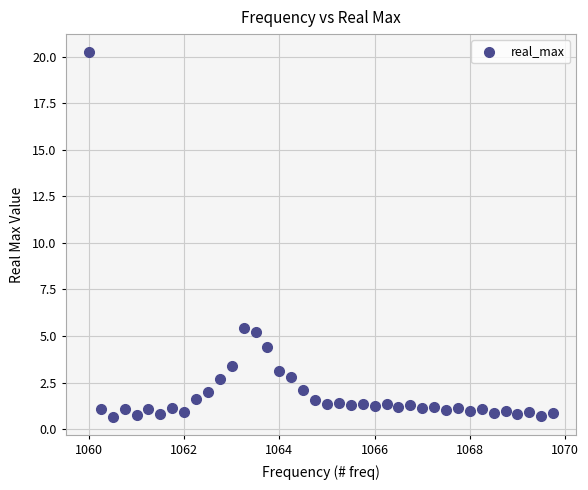

What is the range of X values (max minus min)?

9.8